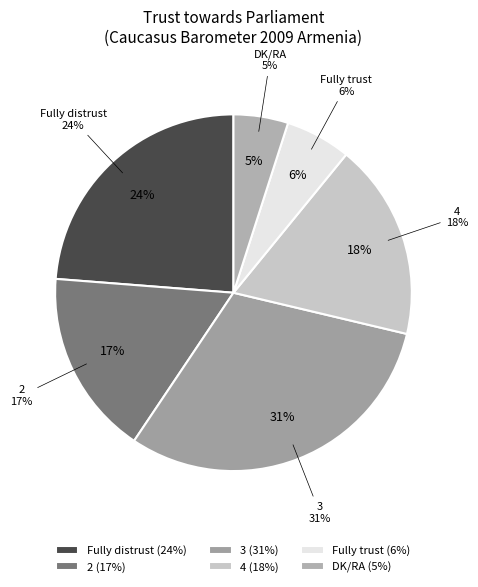

What is the change in value from 2 to 3?

+14